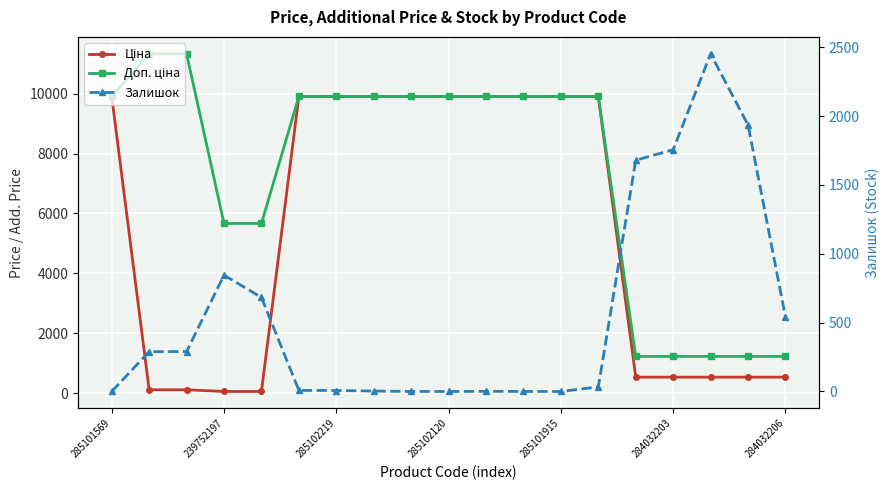

Reading left to right, what are all the values shown in this chart?

Ціна: 9908.5	113.3	113.3	56.7	56.7	9908.5	9908.5	9908.5	9908.5	9908.5	9908.5	9908.5	9908.5	9908.5	535.4	535.4	535.4	535.4	535.4
Доп. ціна: 9908.5	11334.0	11334.0	5667.0	5667.0	9908.5	9908.5	9908.5	9908.5	9908.5	9908.5	9908.5	9908.5	9908.5	1227.2	1227.2	1227.2	1227.2	1227.2
Залишок: 0.0	289.0	290.0	845.0	683.0	8.0	7.0	3.0	0.0	0.0	1.0	0.0	0.0	33.0	1680.0	1756.0	2453.0	1936.0	541.0